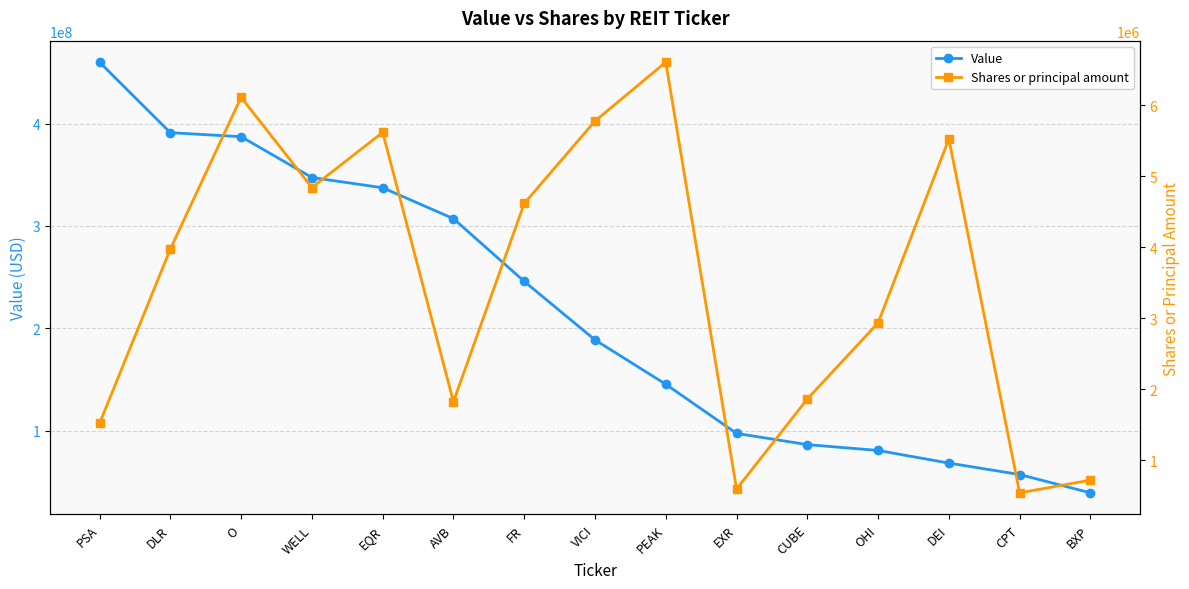

What position from the right is EXR?

6